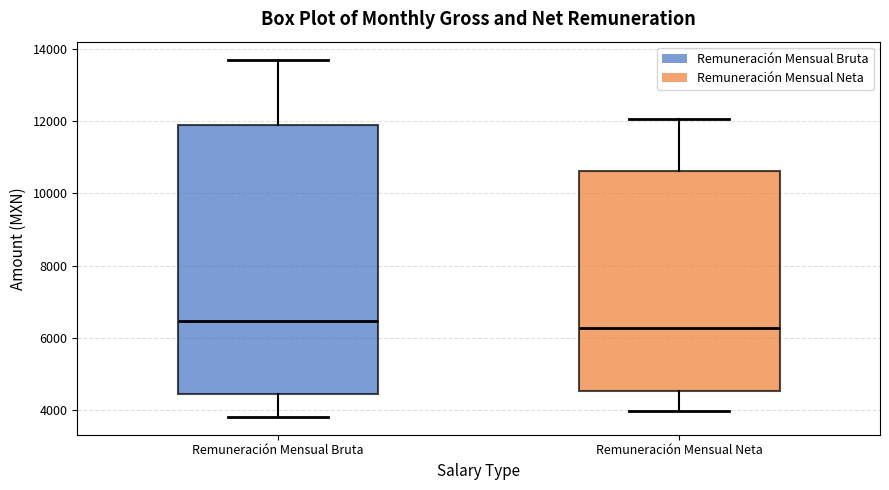

Reading left to right, transcribe this box plot: for each box, give where its median line is, the range the box spans, and where its two whiskers end, as read against the y-axis. The values are not printed on the chart, so give them approximately, as read against the axis.

Remuneración Mensual Bruta: median 6400, box 4400 to 11800, whiskers 3800 to 13800
Remuneración Mensual Neta: median 6200, box 4600 to 10600, whiskers 4000 to 12000